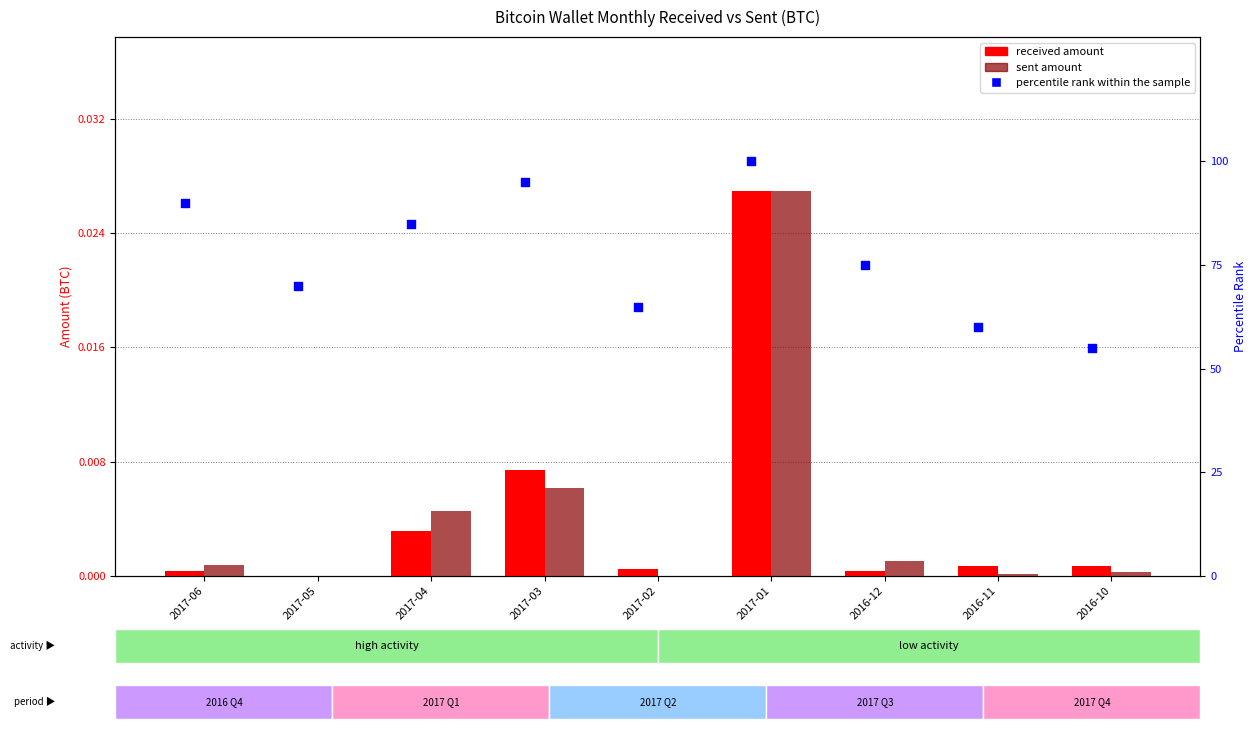

Which series contains the lowest Y value?

received amount